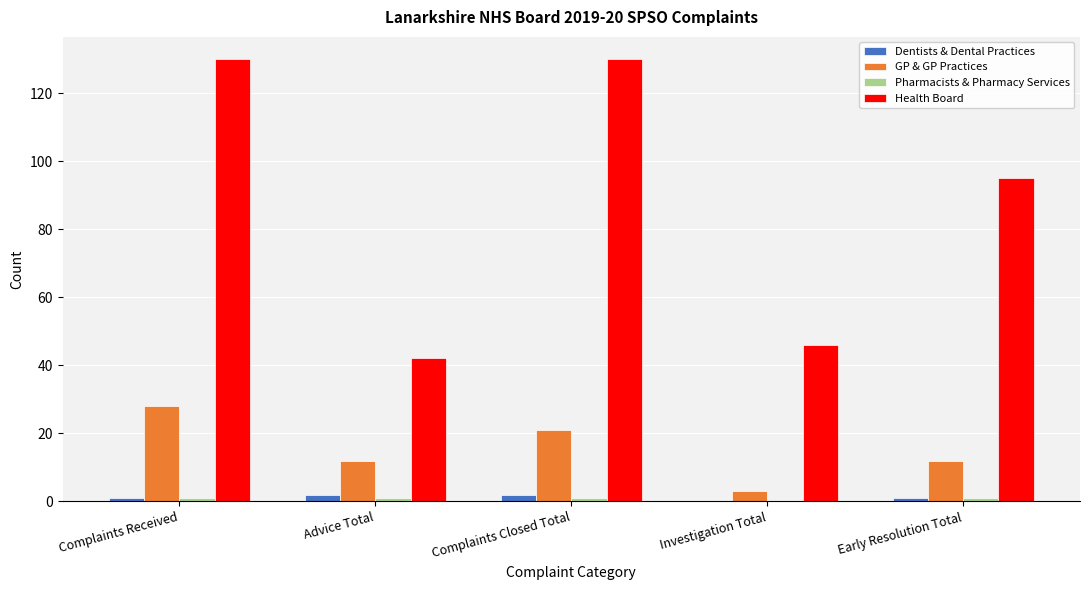

How many data points does each series have?

5